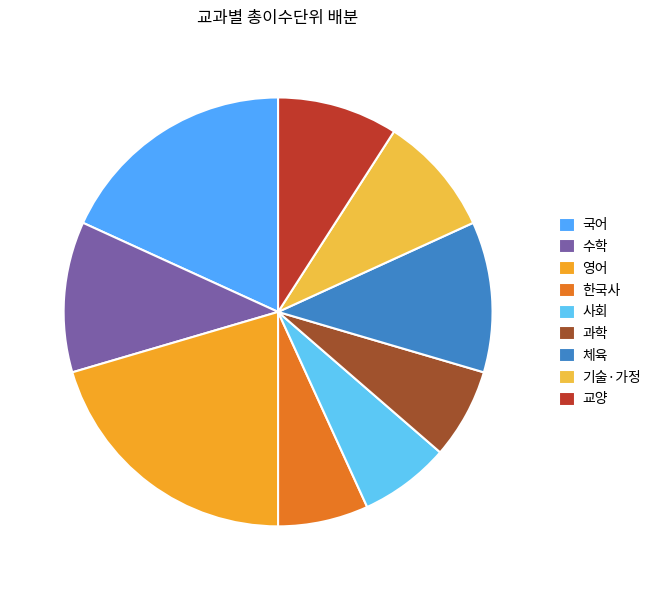

Combined, do 수학 and 교양 account for over 50%?

No